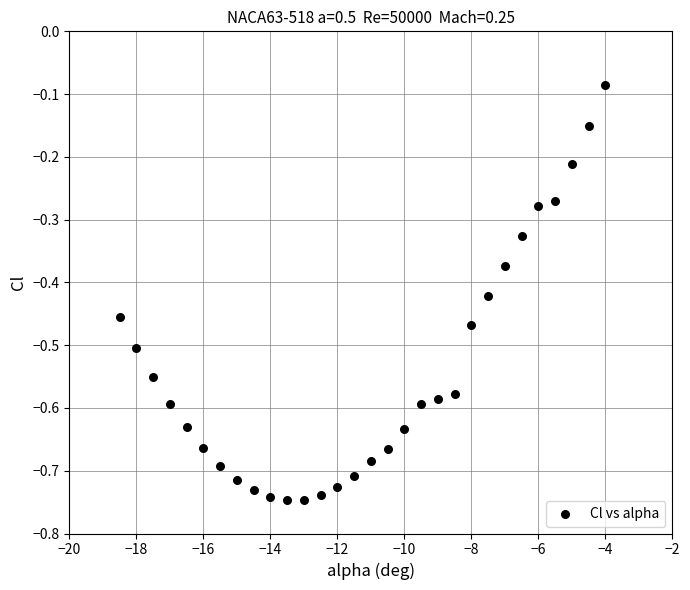

What is the range of X values (max minus min)?

14.5